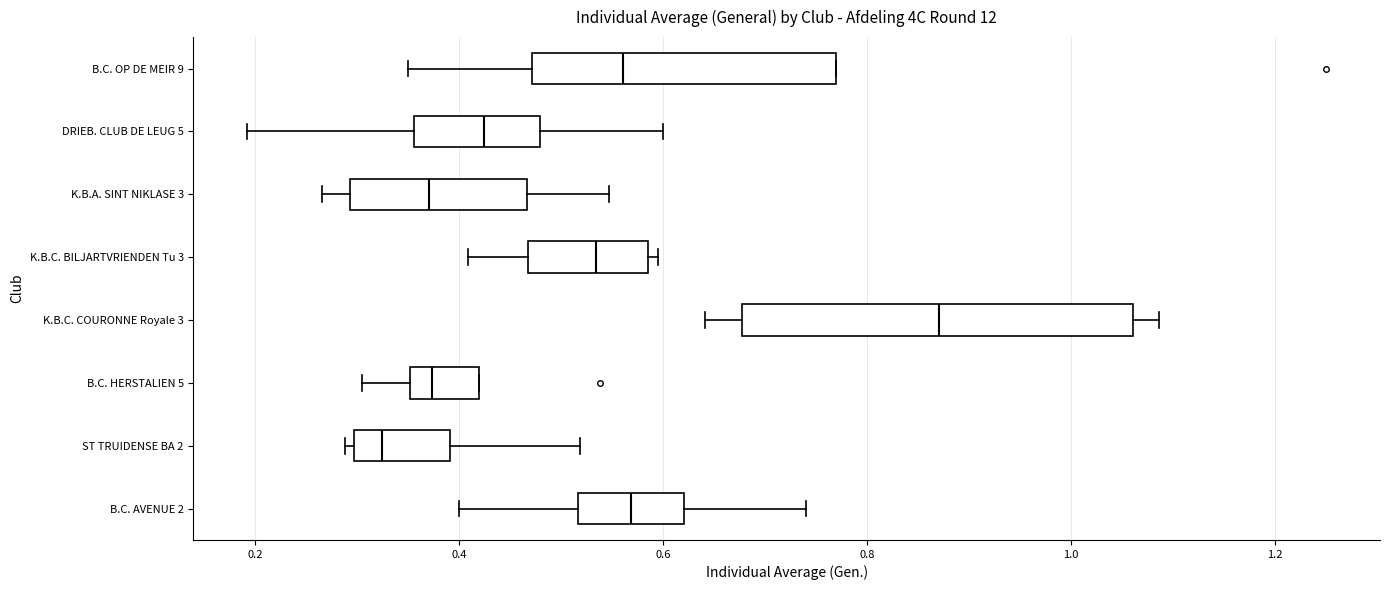

Reading bottom to top, transcribe this box plot: for each box, give where its median line is, the range the box spans, and where its two whiskers end, as read against the x-axis. The values are not printed on the chart, so give them approximately, as read against the axis.

B.C. AVENUE 2: median 0.56, box 0.52 to 0.62, whiskers 0.40 to 0.74
ST TRUIDENSE BA 2: median 0.32, box 0.30 to 0.40, whiskers 0.28 to 0.52
B.C. HERSTALIEN 5: median 0.38, box 0.36 to 0.42, whiskers 0.30 to 0.42
K.B.C. COURONNE Royale 3: median 0.88, box 0.68 to 1.06, whiskers 0.64 to 1.08
K.B.C. BILJARTVRIENDEN Tu 3: median 0.54, box 0.46 to 0.58, whiskers 0.40 to 0.60
K.B.A. SINT NIKLASE 3: median 0.38, box 0.30 to 0.46, whiskers 0.26 to 0.54
DRIEB. CLUB DE LEUG 5: median 0.42, box 0.36 to 0.48, whiskers 0.20 to 0.60
B.C. OP DE MEIR 9: median 0.56, box 0.48 to 0.76, whiskers 0.36 to 0.76